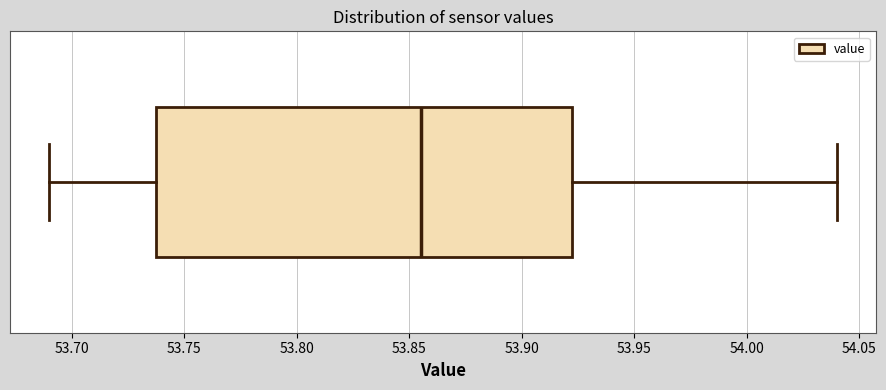

Read this box plot against the x-axis: the position of the median line, the range covered by the box, and the ends of both whiskers. The values are not printed on the chart, so give them approximately, as read against the axis.

median 53.855, box 53.740 to 53.925, whiskers 53.690 to 54.040